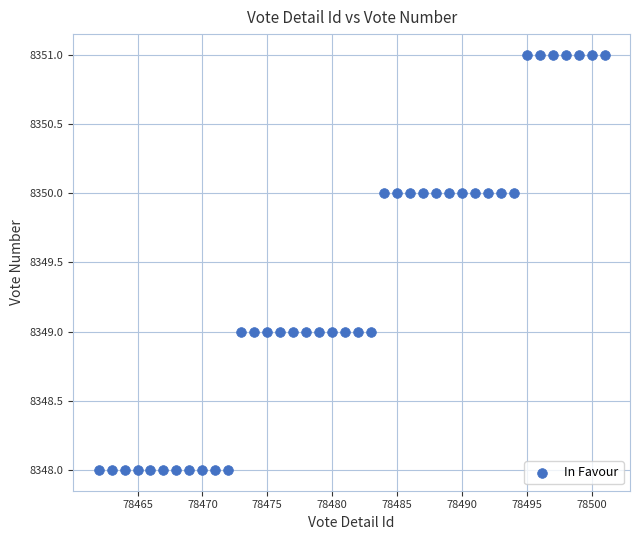

What is the range of Y values (max minus min)?

3